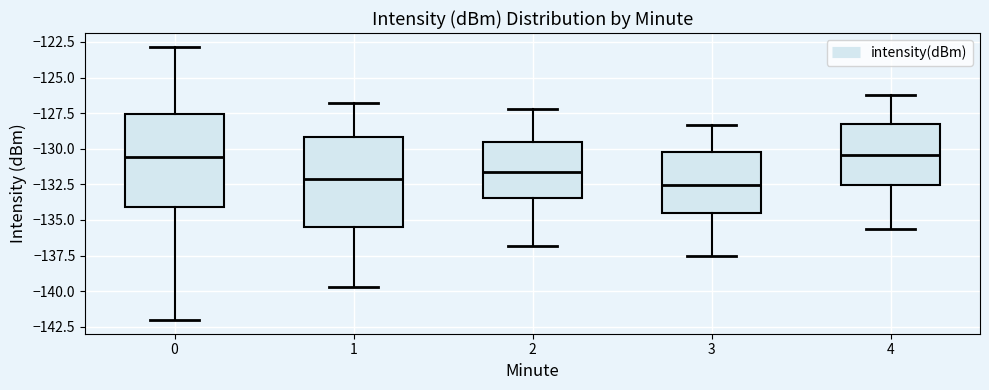

Reading left to right, read every box against the y-axis: the position of its median line, the range the box covers, and the ends of its whiskers. The values are not printed on the chart, so give them approximately, as read against the axis.

0: median -130.5, box -134.0 to -127.5, whiskers -142.0 to -123.0
1: median -132.0, box -135.5 to -129.0, whiskers -139.5 to -127.0
2: median -131.5, box -133.5 to -129.5, whiskers -137.0 to -127.0
3: median -132.5, box -134.5 to -130.0, whiskers -137.5 to -128.5
4: median -130.5, box -132.5 to -128.5, whiskers -135.5 to -126.0